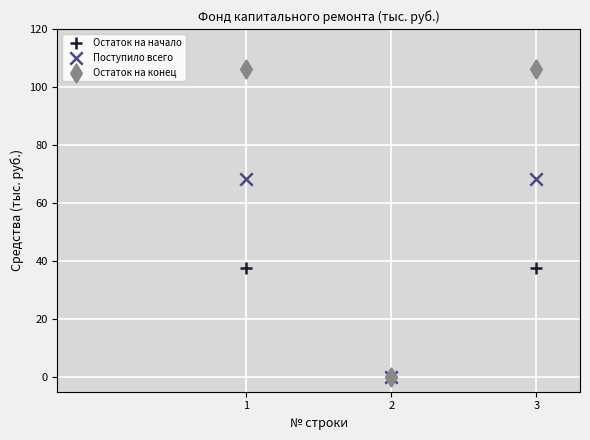

Which series reaches the maximum Y coordinate?

Остаток на конец